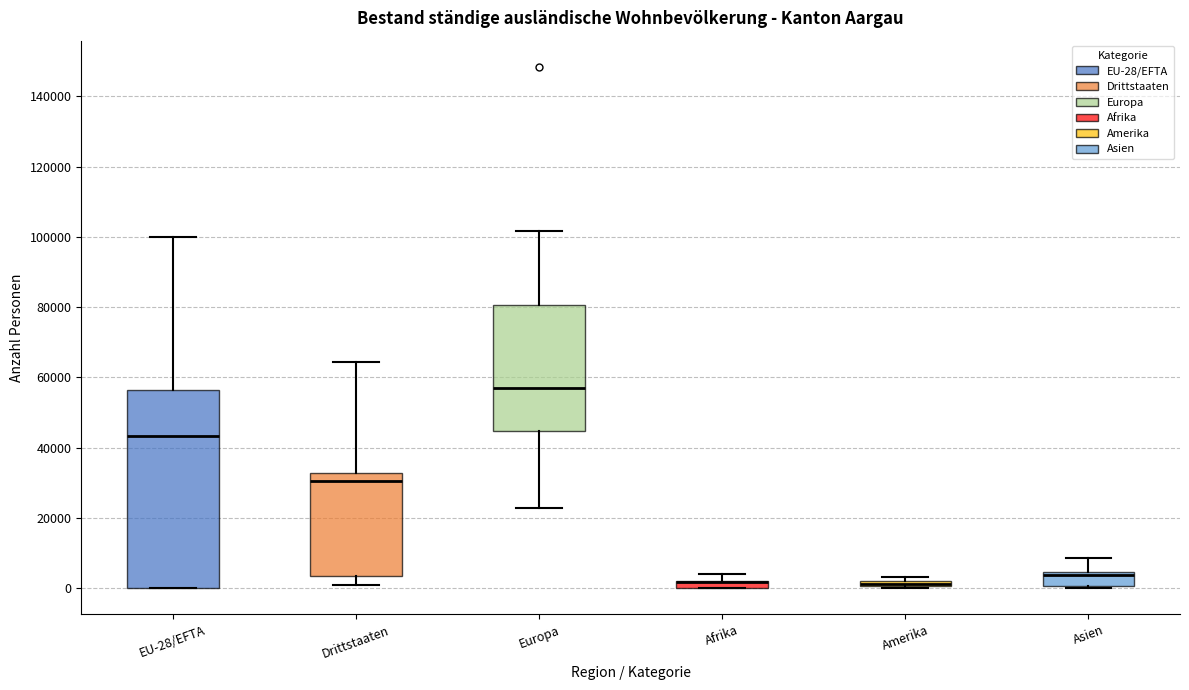

Where is the lower edge of the box for Afrika on the y-axis? The values are not printed on the chart, so give them approximately, as read against the axis.

0